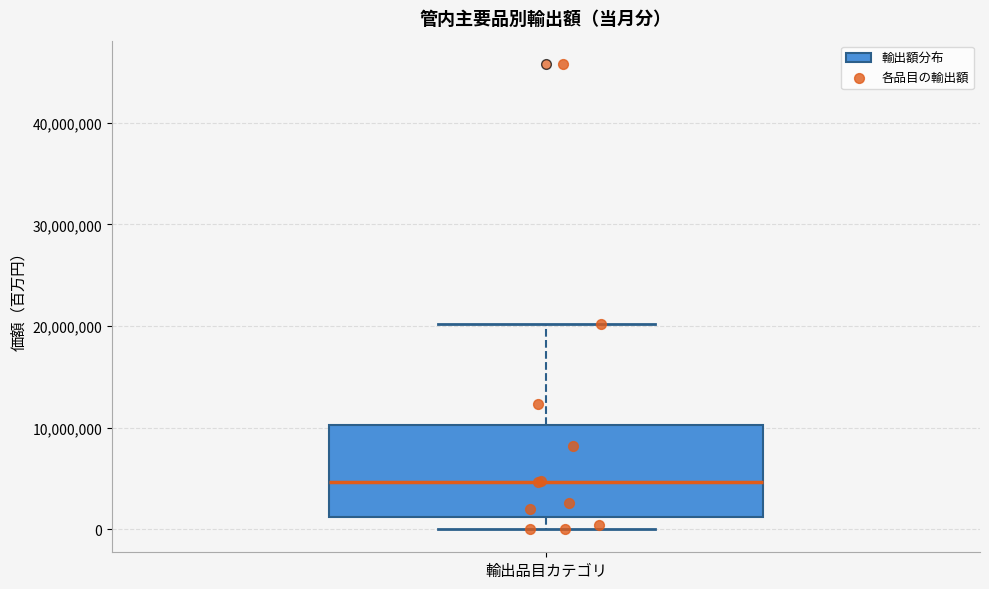

Read this box plot against the y-axis: the position of the median line, the range covered by the box, and the ends of both whiskers. The values are not printed on the chart, so give them approximately, as read against the axis.

median 5000000, box 1000000 to 10000000, whiskers 0 to 20000000